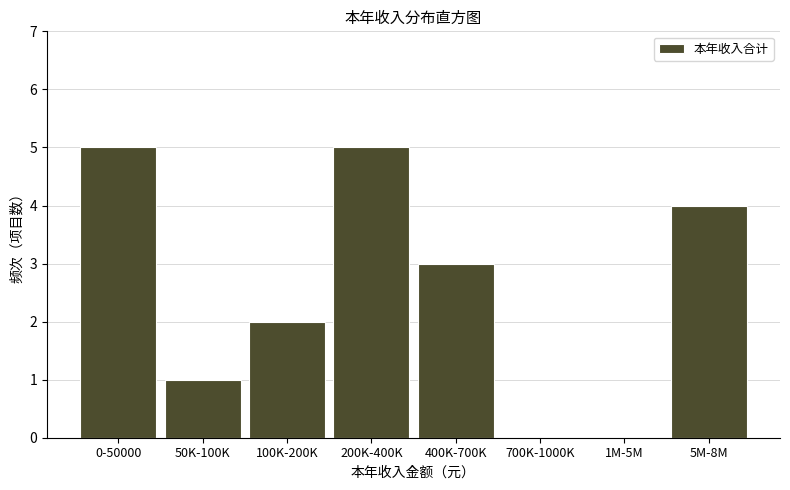

Reading right to left, transcribe all the data shown in this chart.

5M-8M=4	1M-5M=0	700K-1000K=0	400K-700K=3	200K-400K=5	100K-200K=2	50K-100K=1	0-50000=5